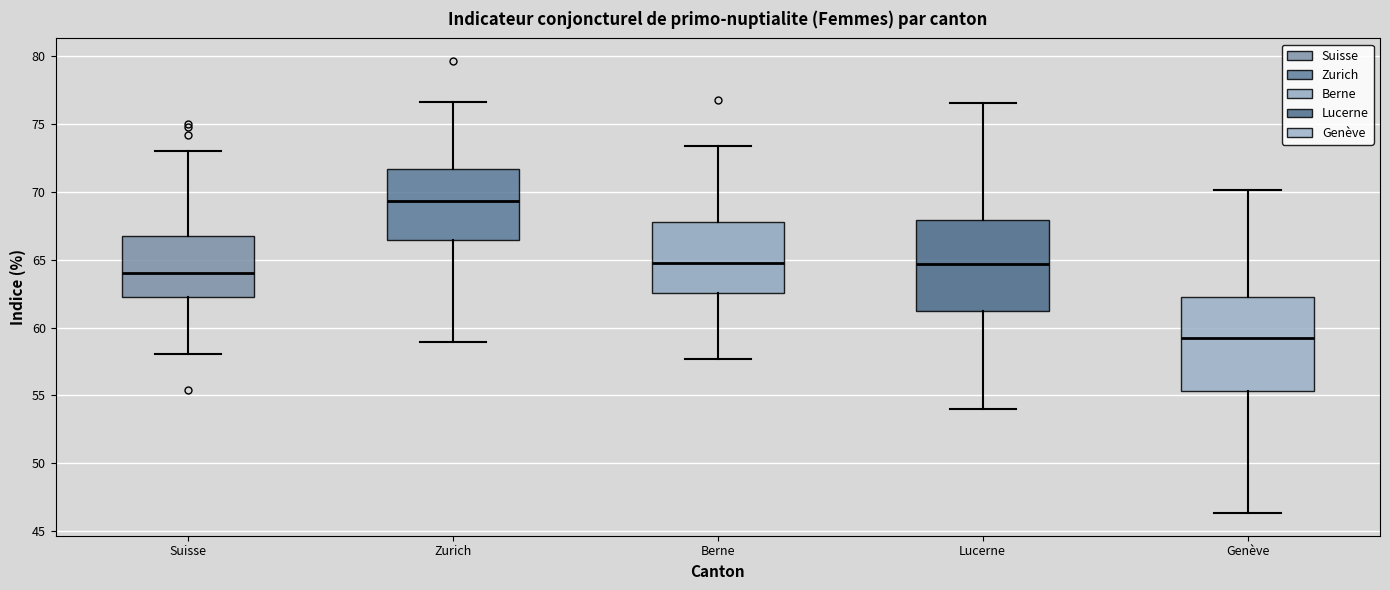

Reading left to right, read every box against the y-axis: the position of its median line, the range the box covers, and the ends of its whiskers. The values are not printed on the chart, so give them approximately, as read against the axis.

Suisse: median 64.0, box 62.0 to 66.5, whiskers 58.0 to 73.0
Zurich: median 69.5, box 66.5 to 71.5, whiskers 59.0 to 76.5
Berne: median 64.5, box 62.5 to 68.0, whiskers 57.5 to 73.5
Lucerne: median 64.5, box 61.0 to 68.0, whiskers 54.0 to 76.5
Genève: median 59.0, box 55.5 to 62.5, whiskers 46.5 to 70.0